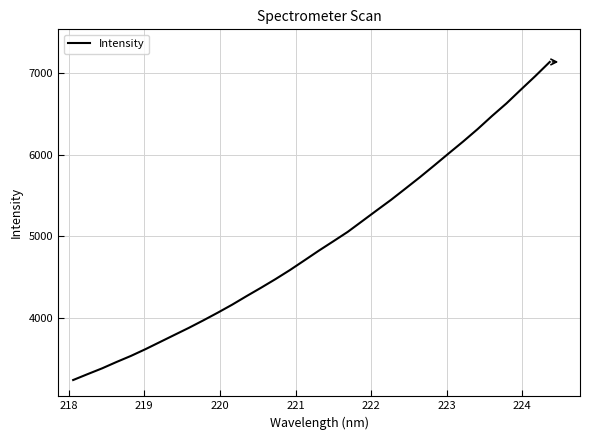

What is the difference between the maximum and minimum values?

3901.5